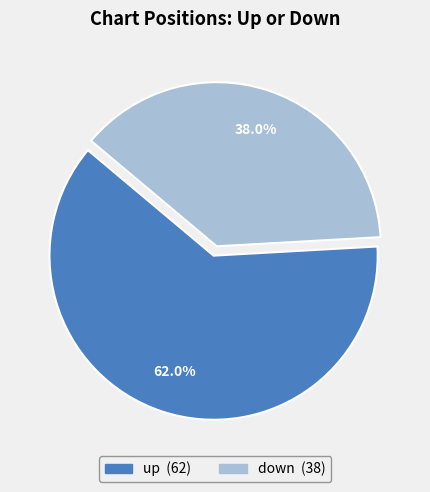

Rank the categories by value from highest to lowest.

up, down